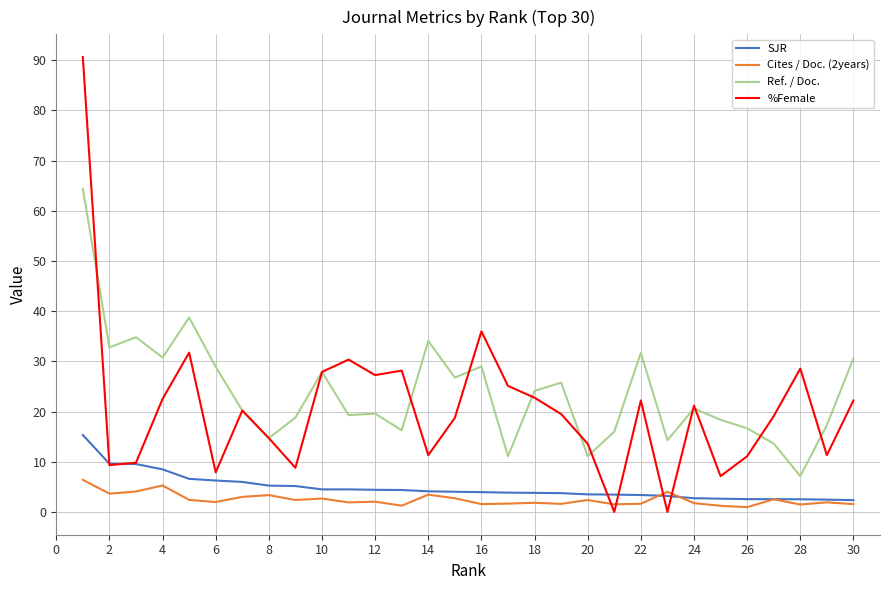

After their last crossing, which series has the higher values: Cites / Doc. (2years) or %Female?

%Female